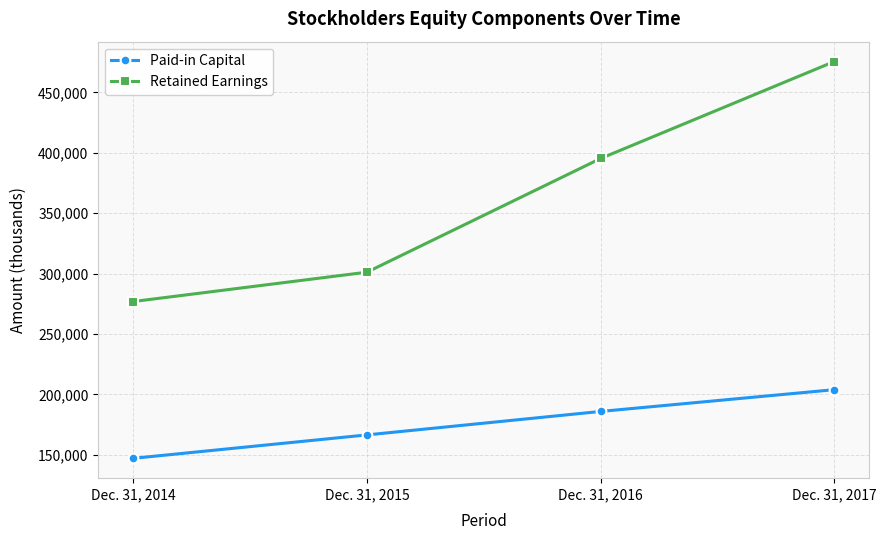

What is the sum of all Retained Earnings values?

1448905